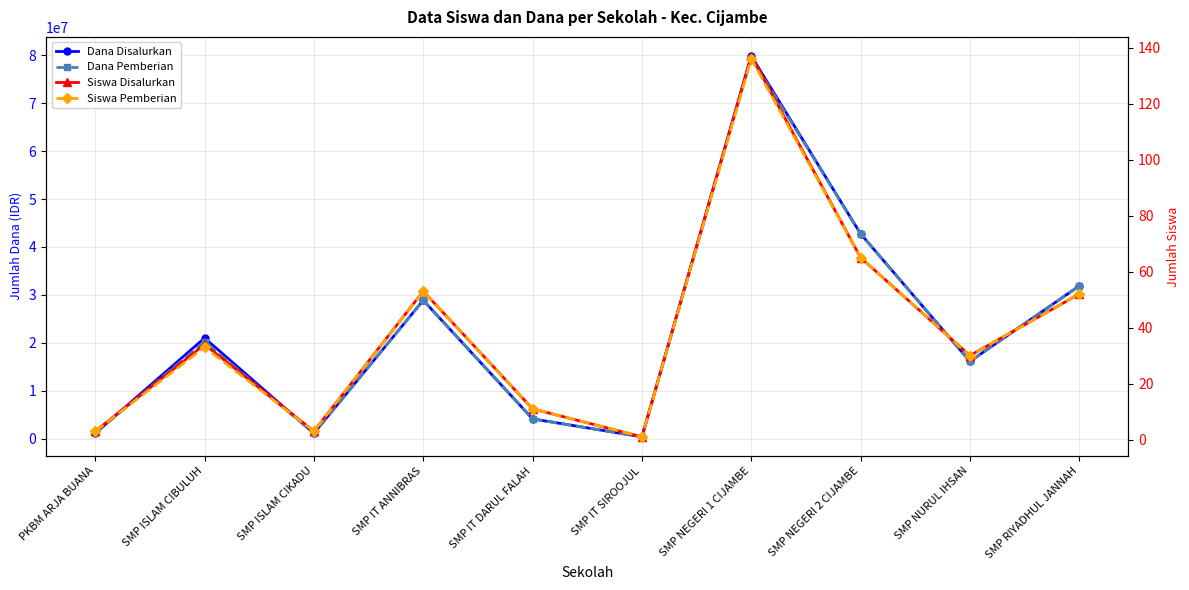

What position from the right is SMP ISLAM CIBULUH?

9